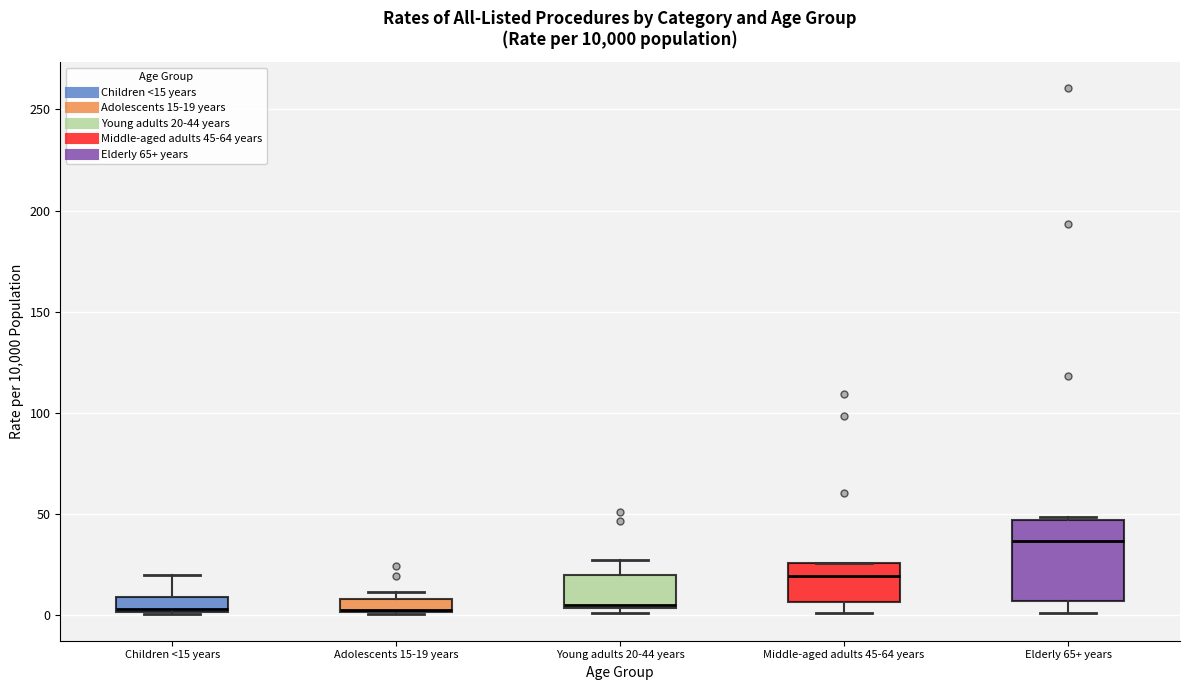

Which box has the highest median line?

Elderly 65+ years